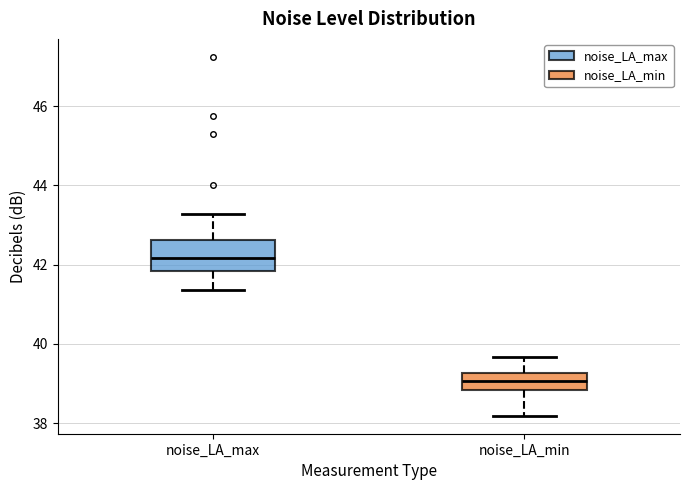

Reading left to right, transcribe this box plot: for each box, give where its median line is, the range the box spans, and where its two whiskers end, as read against the y-axis. The values are not printed on the chart, so give them approximately, as read against the axis.

noise_LA_max: median 42.2, box 41.8 to 42.6, whiskers 41.4 to 43.2
noise_LA_min: median 39.0, box 38.8 to 39.2, whiskers 38.2 to 39.6